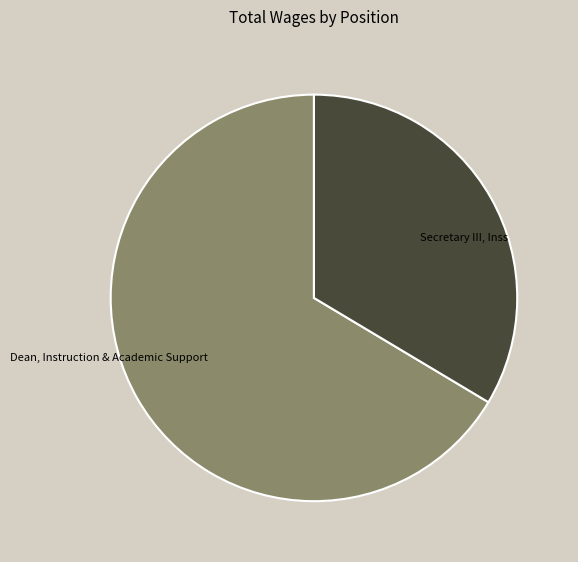

Is it true that Dean, Instruction & Academic Support is 74% of the pie?

False